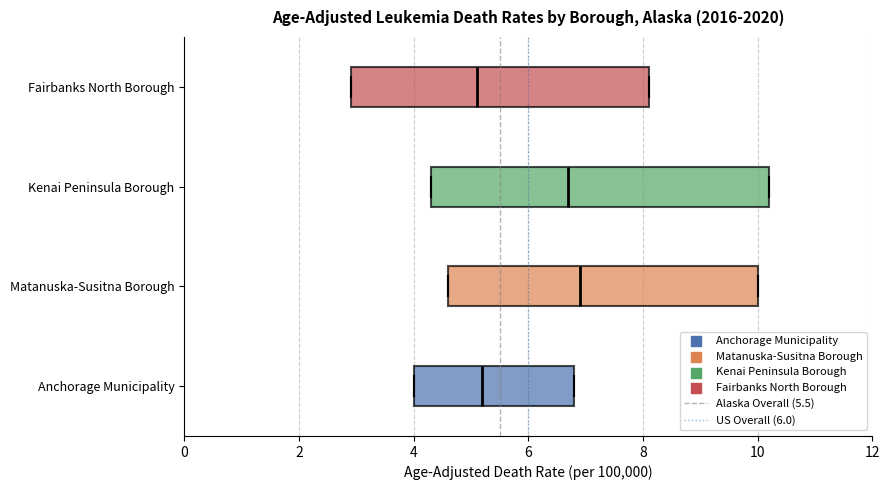

Reading bottom to top, read every box against the x-axis: the position of its median line, the range the box covers, and the ends of its whiskers. The values are not printed on the chart, so give them approximately, as read against the axis.

Anchorage Municipality: median 5.2, box 4.0 to 6.8, whiskers 4.0 to 6.8
Matanuska-Susitna Borough: median 7.0, box 4.6 to 10.0, whiskers 4.6 to 10.0
Kenai Peninsula Borough: median 6.8, box 4.4 to 10.2, whiskers 4.4 to 10.2
Fairbanks North Borough: median 5.2, box 3.0 to 8.2, whiskers 3.0 to 8.2